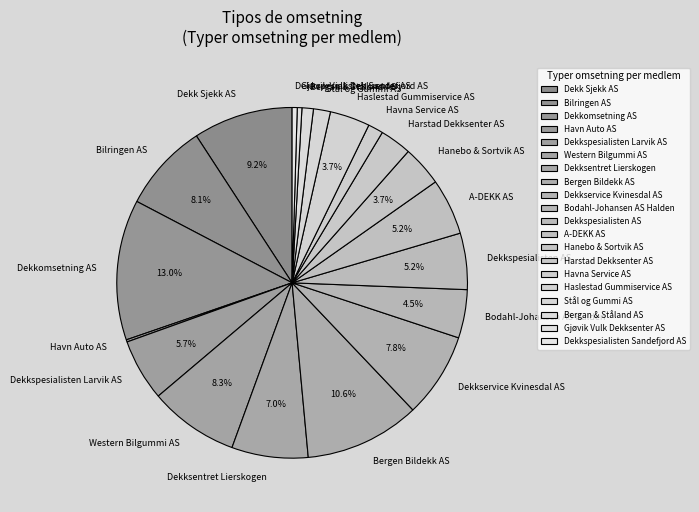

Approximately how many times larger is the value at Bilringen AS compared to A-DEKK AS?

1.6